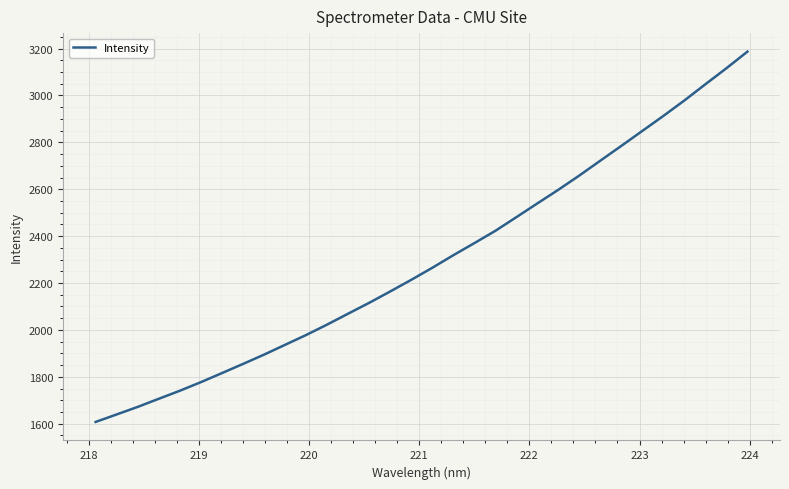

What is the smallest value displayed?

1607.6